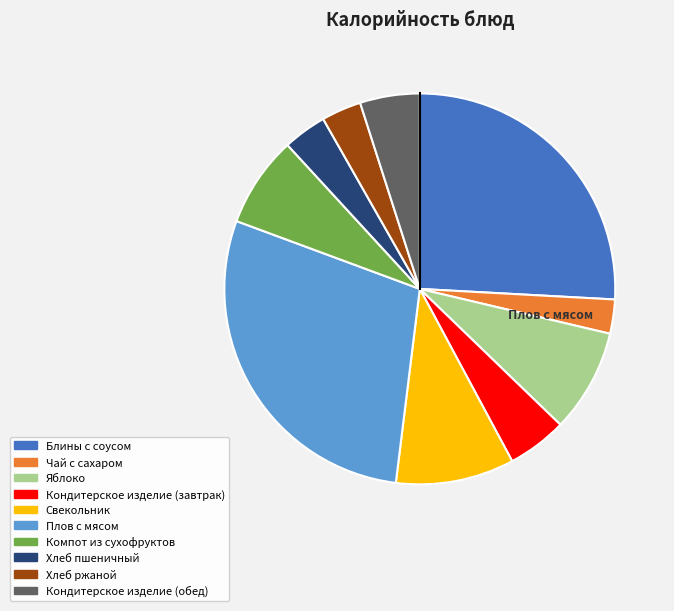

What percentage do Хлеб пшеничный and Чай с сахаром together represent?

6.4%